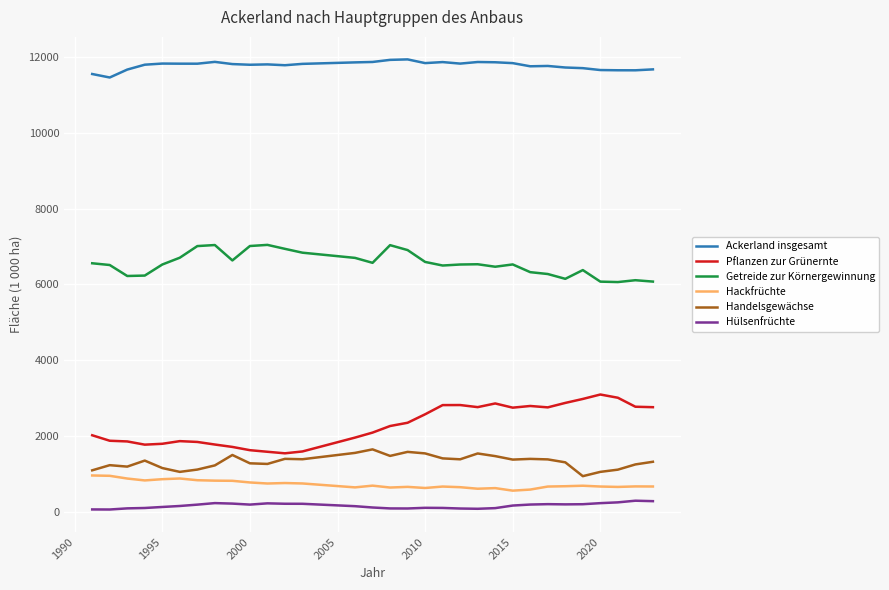

What is the highest value of the Pflanzen zur Grünernte series?

3093.4